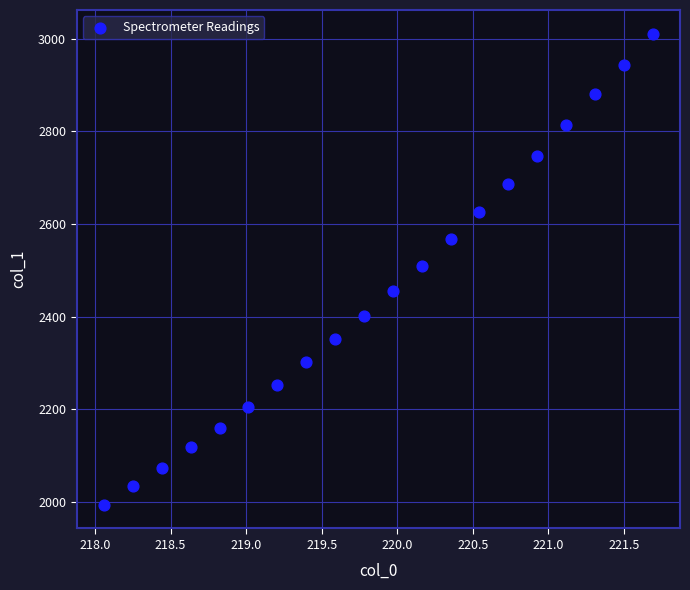

What is the range of X values (max minus min)?

3.6